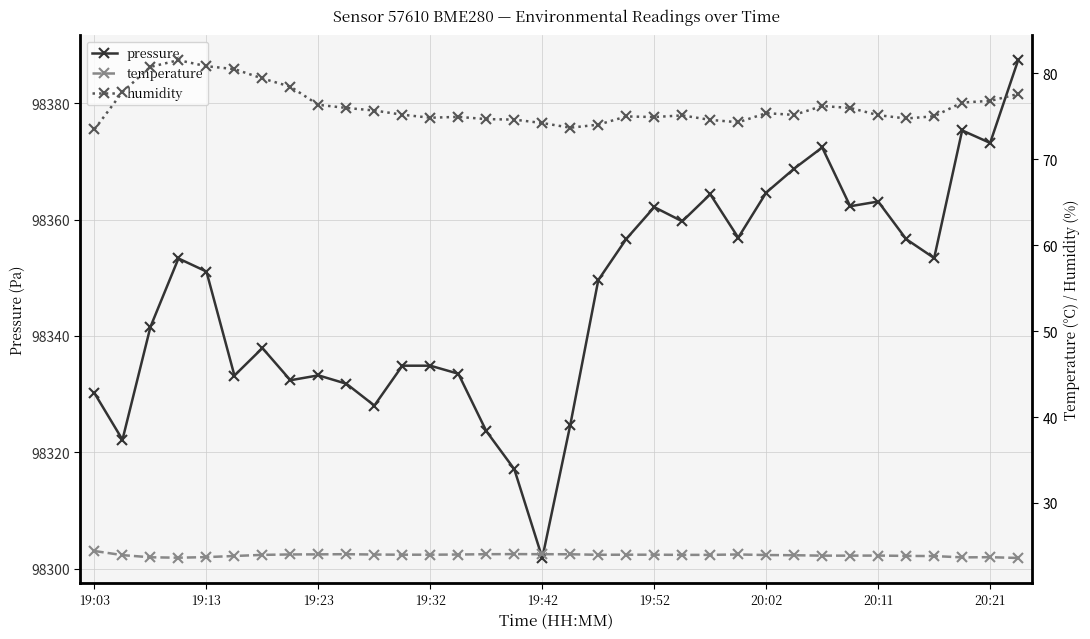

Which series has the largest range (max minus min)?

pressure